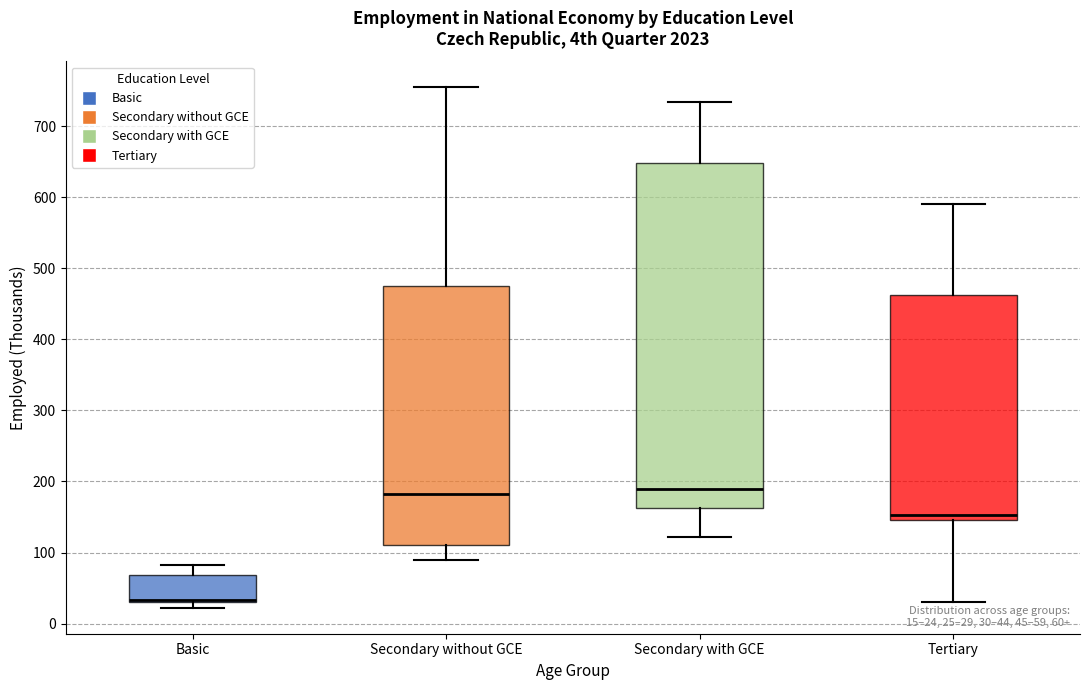

Which box is the tallest, from its lower edge to its upper edge?

Secondary with GCE